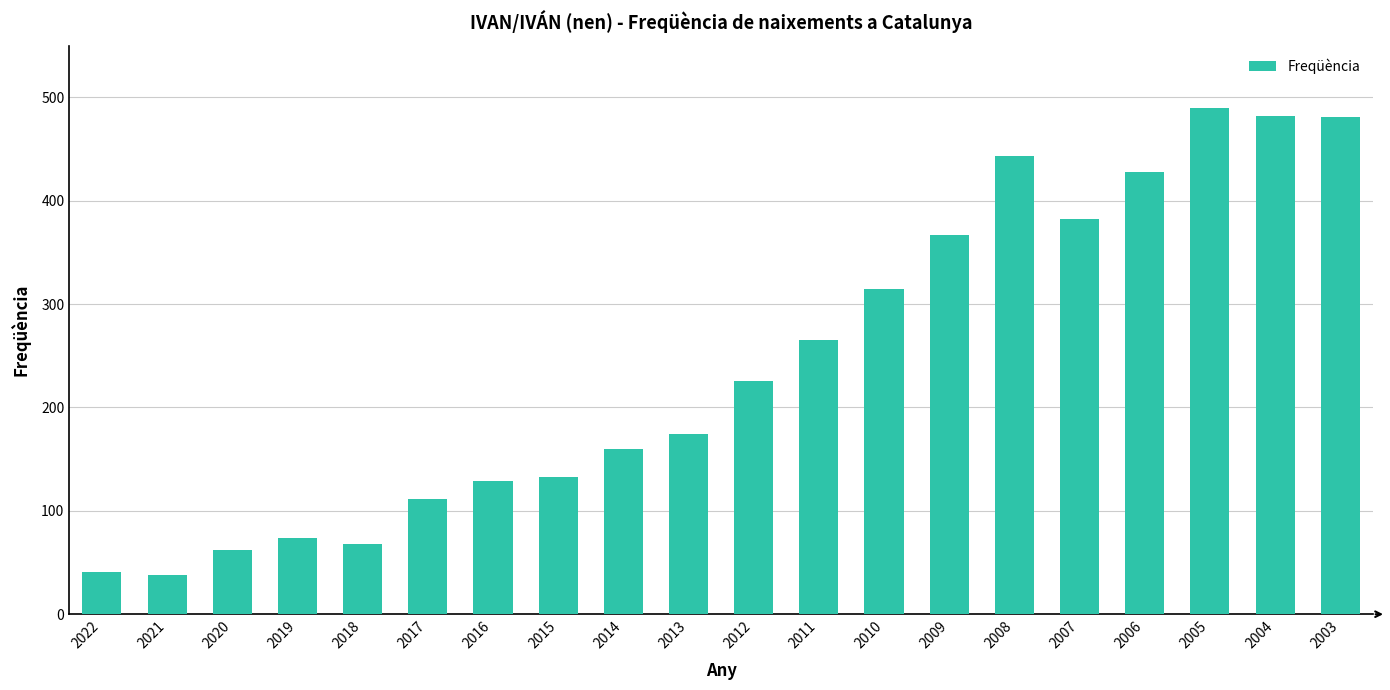

How many distinct data groups are displayed?

1